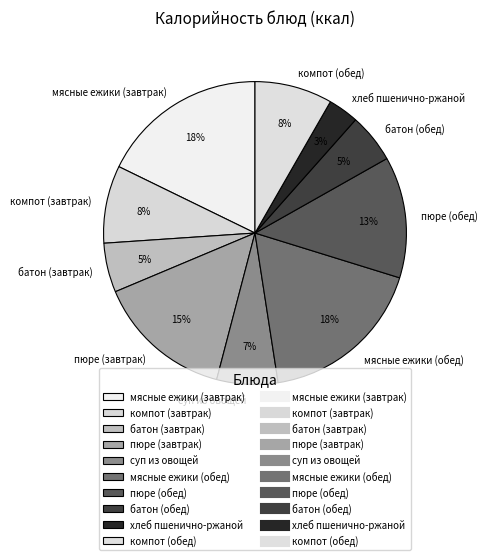

What percentage is the суп из овощей slice, to the nearest percent?

7%